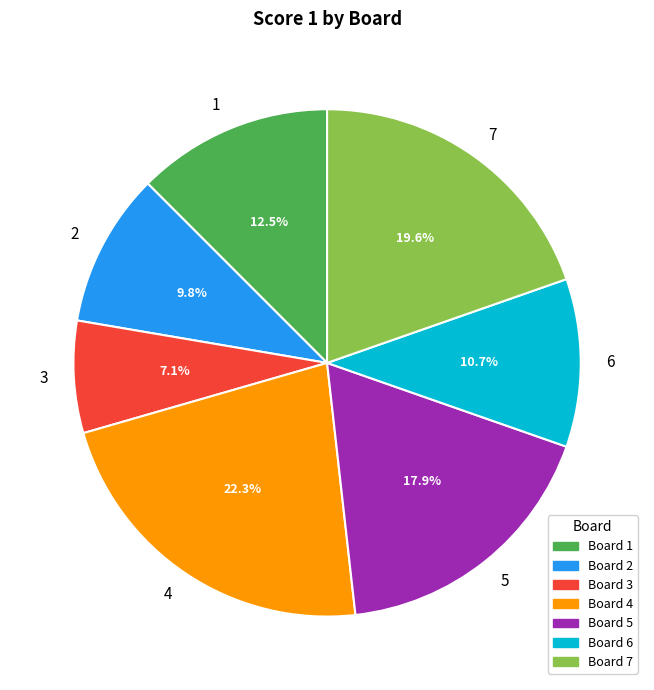

To the nearest percent, what percentage of the pie is 7?

20%